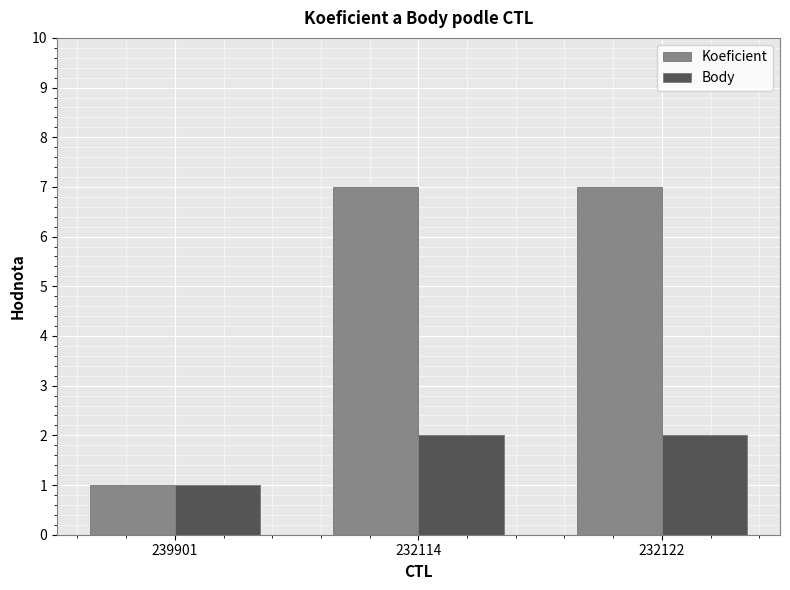

The value of Koeficient at 239901 is 1. True or false?

True